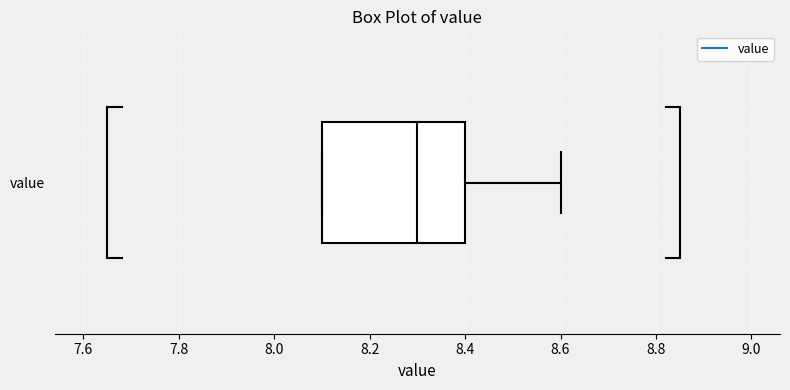

Transcribe this box plot: give where the median line is, the range the box spans, and where the two whiskers end, as read against the x-axis. The values are not printed on the chart, so give them approximately, as read against the axis.

median 8.3, box 8.1 to 8.4, whiskers 8.1 to 8.6